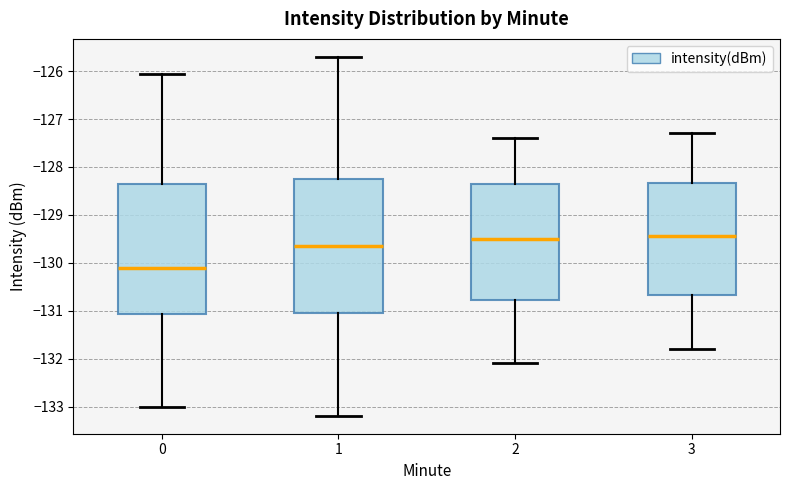

Reading left to right, read every box against the y-axis: the position of its median line, the range the box covers, and the ends of its whiskers. The values are not printed on the chart, so give them approximately, as read against the axis.

0: median -130.1, box -131.1 to -128.4, whiskers -133.0 to -126.1
1: median -129.6, box -131.0 to -128.2, whiskers -133.2 to -125.7
2: median -129.5, box -130.8 to -128.3, whiskers -132.1 to -127.4
3: median -129.4, box -130.7 to -128.3, whiskers -131.8 to -127.3